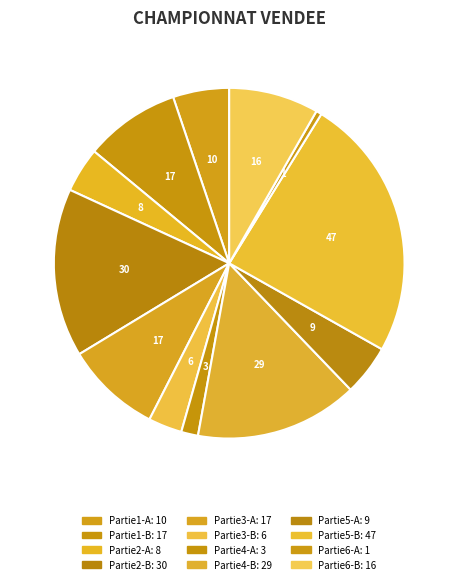

Which has a higher value, Partie3-A or Partie5-B?

Partie5-B